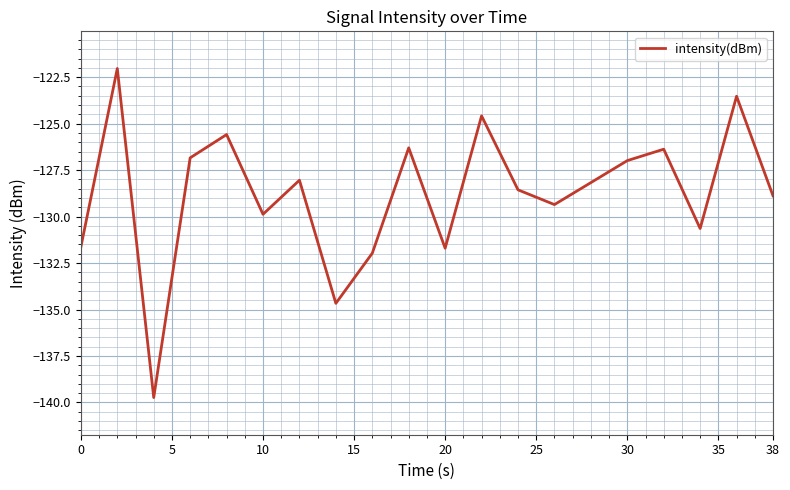

What is the minimum value shown in the chart?

-139.7